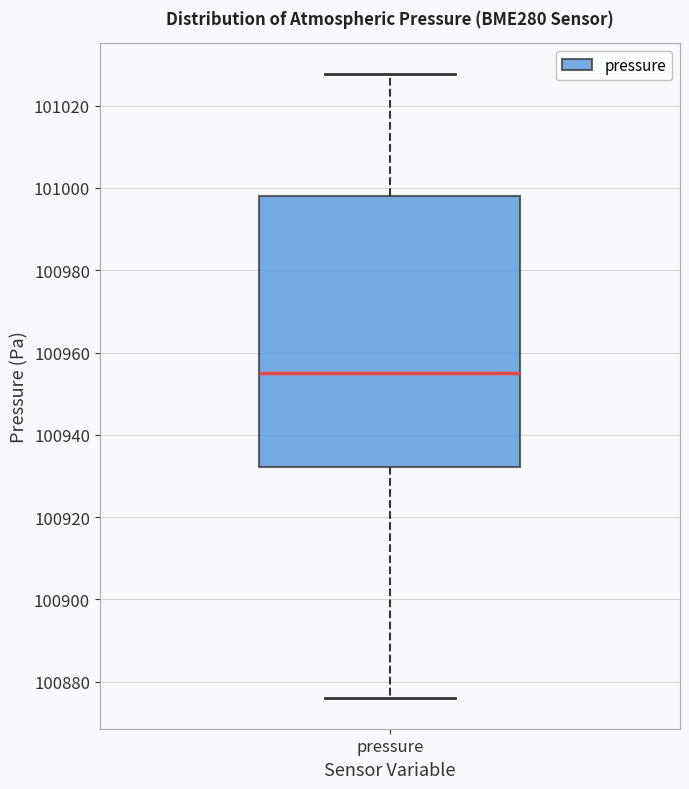

Read this box plot against the y-axis: the position of the median line, the range covered by the box, and the ends of both whiskers. The values are not printed on the chart, so give them approximately, as read against the axis.

median 100954, box 100932 to 100998, whiskers 100876 to 101028